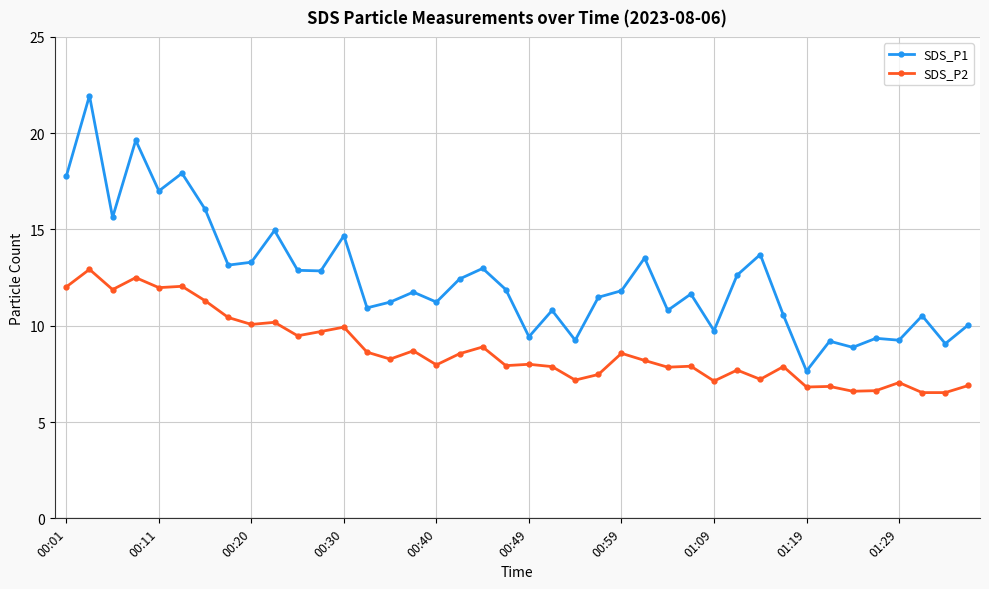

What is the minimum value shown in the chart?

6.5